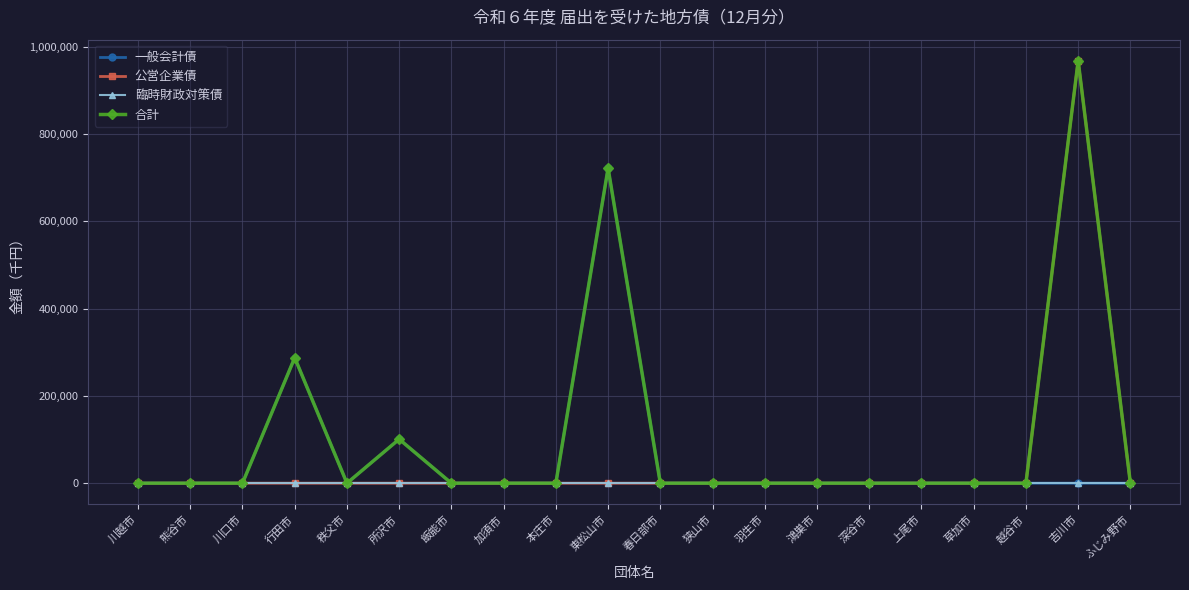

What is the sum of all 一般会計債 values?

1109600